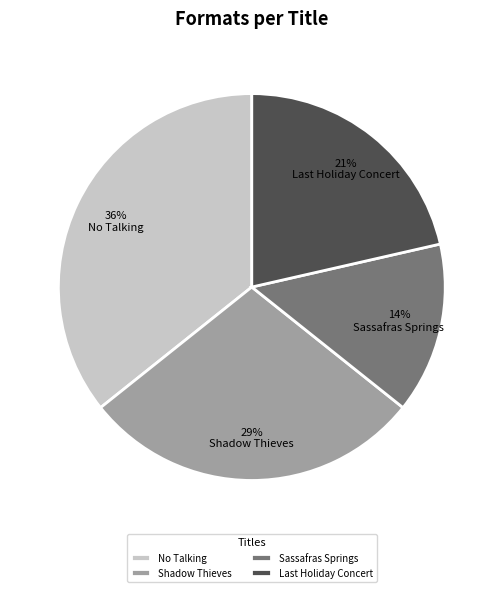

The Shadow Thieves slice represents 29% of the pie. True or false?

True